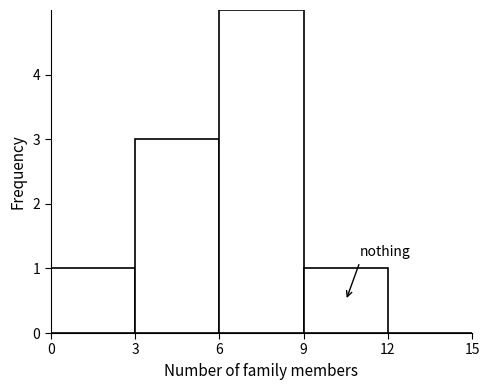

Reading left to right, transcribe this chart: for each bar, give the range it covers on the x-axis and its height. The values are not printed on the chart, so give them approximately, as read against the axis.

0 to 3: 1
3 to 6: 3
6 to 9: 5
9 to 12: 1
12 to 15: 0